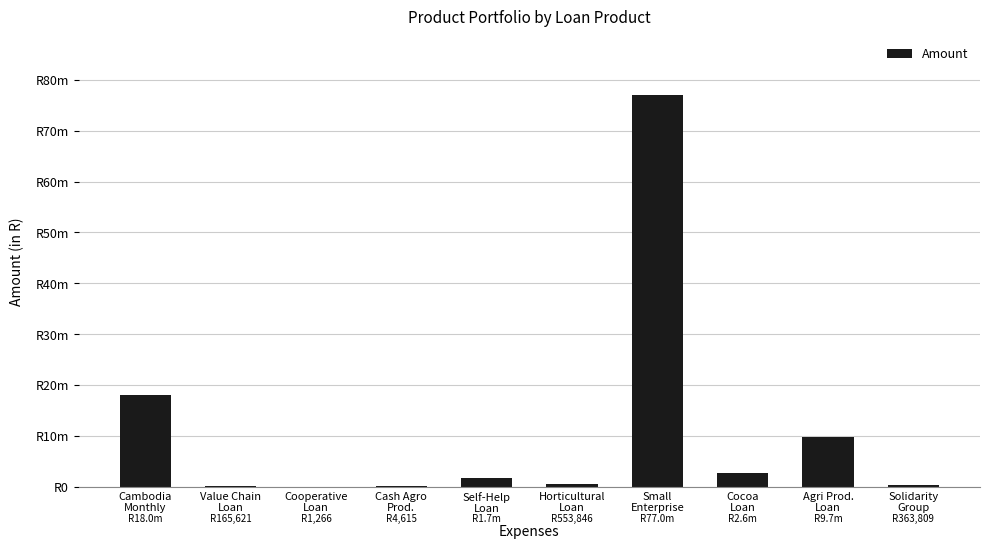

The value at Solidarity
Group is 363809. True or false?

True